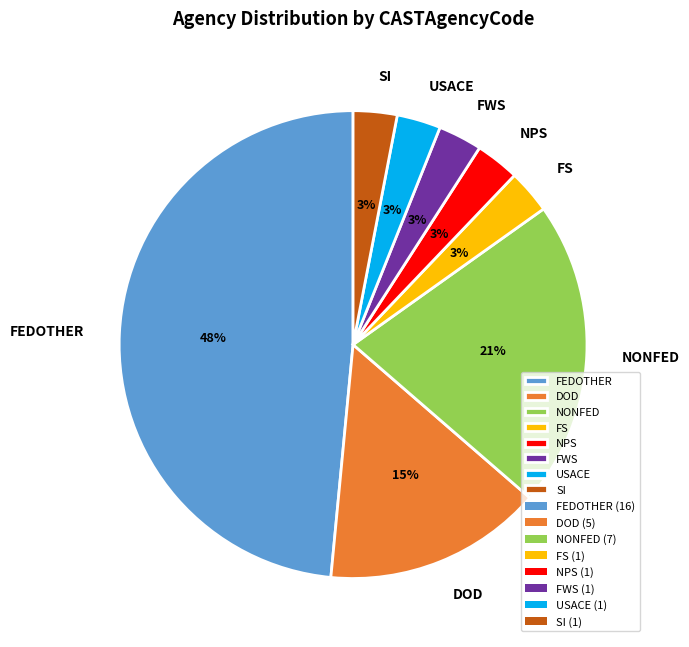

Do NONFED and USACE together represent more than half of the pie?

No